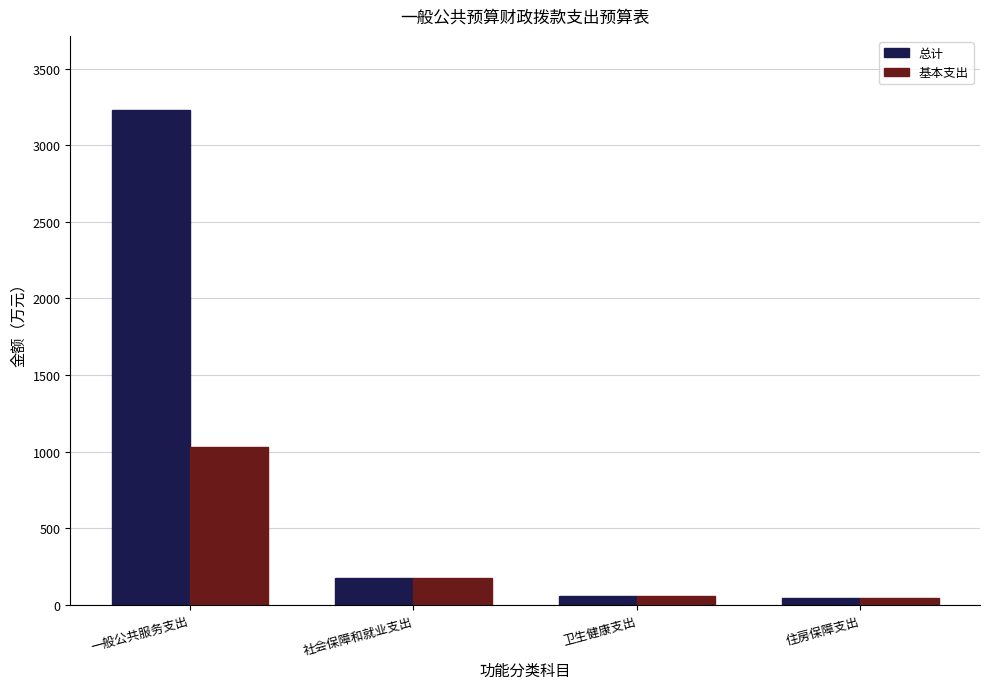

What is the difference between the maximum and minimum values in the 总计 series?

3182.7